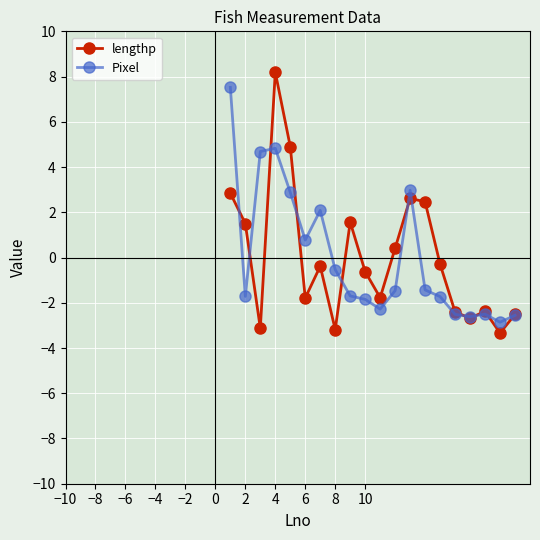

What is the value of the Pixel point at the 15th from the left?

-1.7